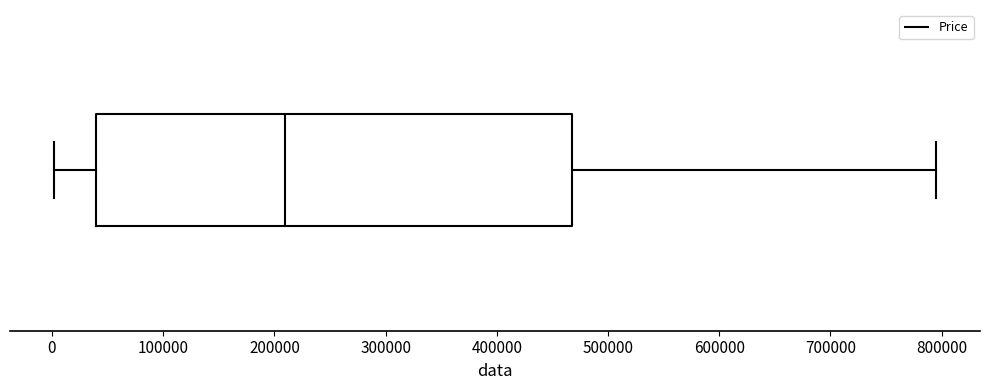

Read this box plot against the x-axis: the position of the median line, the range covered by the box, and the ends of both whiskers. The values are not printed on the chart, so give them approximately, as read against the axis.

median 210000, box 40000 to 470000, whiskers 0 to 790000